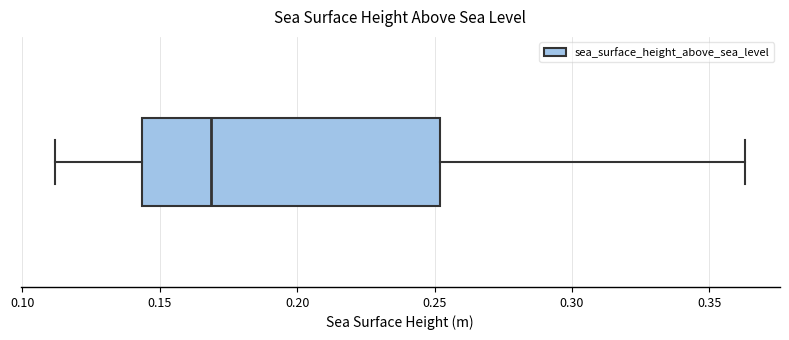

Transcribe this box plot: give where the median line is, the range the box spans, and where the two whiskers end, as read against the x-axis. The values are not printed on the chart, so give them approximately, as read against the axis.

median 0.170, box 0.145 to 0.250, whiskers 0.110 to 0.365